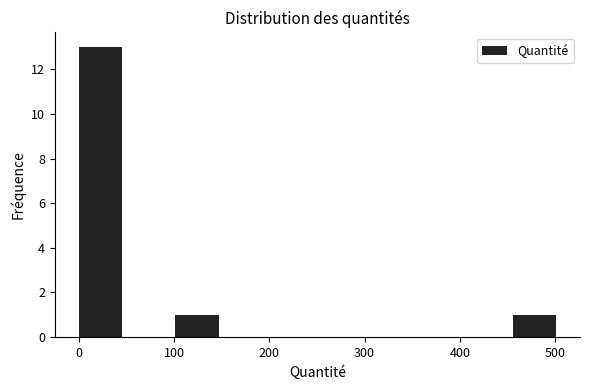

Reading left to right, list every bar in this chart as the range it spans on the x-axis followed by its height. Neither the bar edges nor the heights are printed on the chart, so give them approximately, as read against the axes.

0 to 50: 13
50 to 100: 0
100 to 150: 1
150 to 200: 0
200 to 250: 0
250 to 300: 0
300 to 350: 0
350 to 400: 0
400 to 460: 0
460 to 510: 1